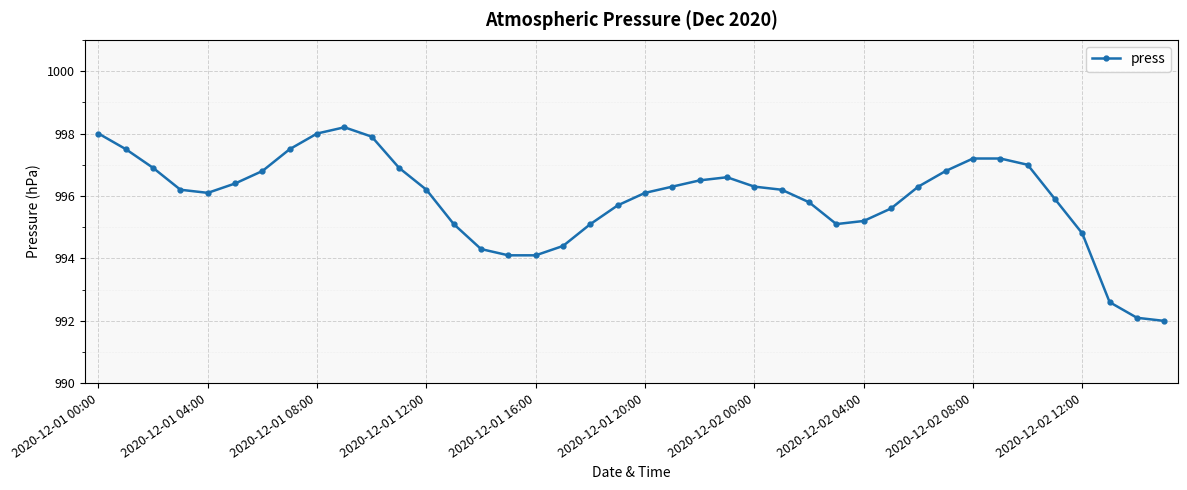

What is the average value?

995.9